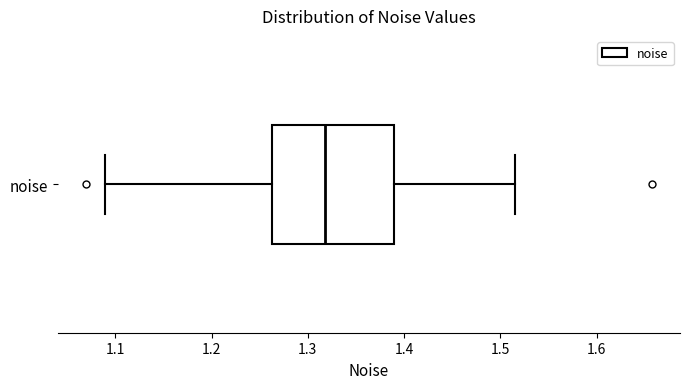

Read this box plot against the x-axis: the position of the median line, the range covered by the box, and the ends of both whiskers. The values are not printed on the chart, so give them approximately, as read against the axis.

median 1.32, box 1.26 to 1.39, whiskers 1.09 to 1.52